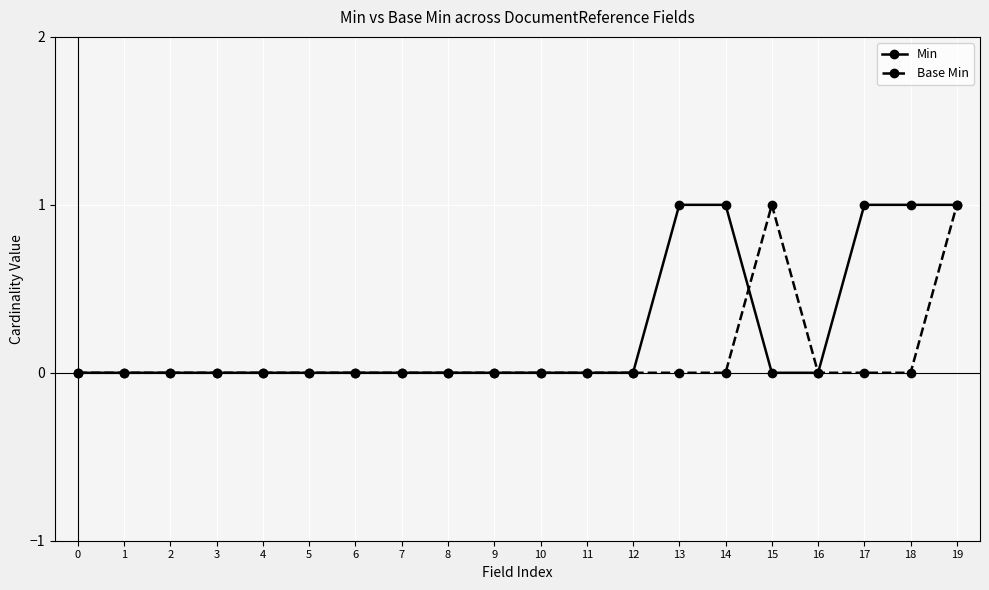

True or false: Base Min has more than 0 interior local peaks.

True